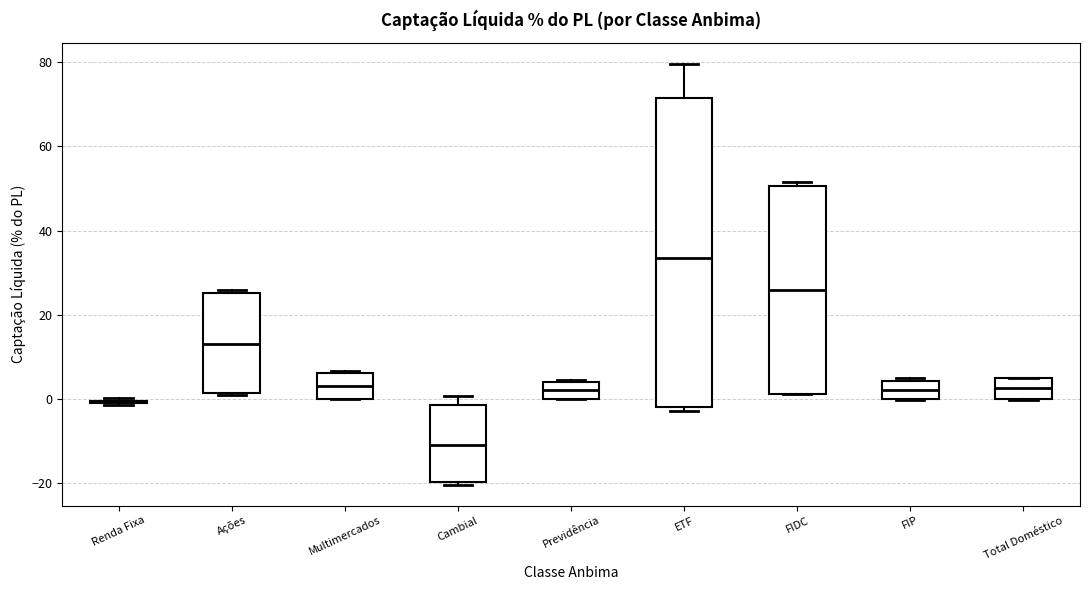

Reading left to right, read every box against the y-axis: the position of its median line, the range the box covers, and the ends of its whiskers. The values are not printed on the chart, so give them approximately, as read against the axis.

Renda Fixa: box collapsed to a line at 0, whiskers -2 to 0
Ações: median 14, box 2 to 26, whiskers 0 to 26 (just above the box's upper edge)
Multimercados: median 4, box 0 to 6, whiskers 0 to 6
Cambial: median -10, box -20 to -2, whiskers -20 to 0
Previdência: median 2, box 0 to 4, whiskers 0 to 4
ETF: median 34, box -2 to 72, whiskers -2 (just below the box's lower edge) to 80
FIDC: median 26, box 2 to 50, whiskers 2 to 52
FIP: median 2, box 0 to 4, whiskers 0 to 4
Total Doméstico: median 2, box 0 to 6, whiskers 0 to 6